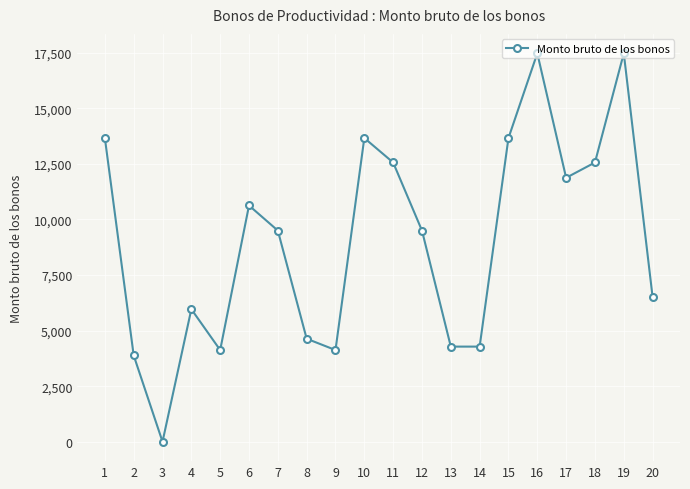

Which has a higher value, 17 or 8?

17